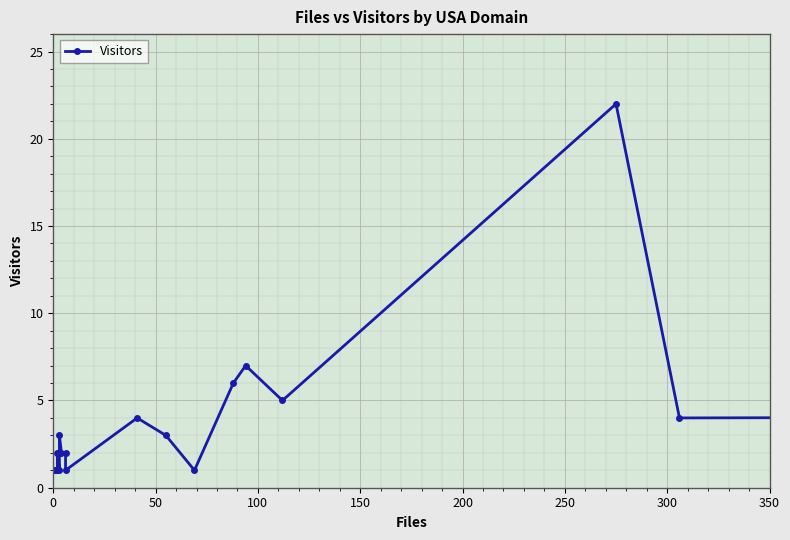

True or false: there are more than 1 points higher than both neighbors.

True